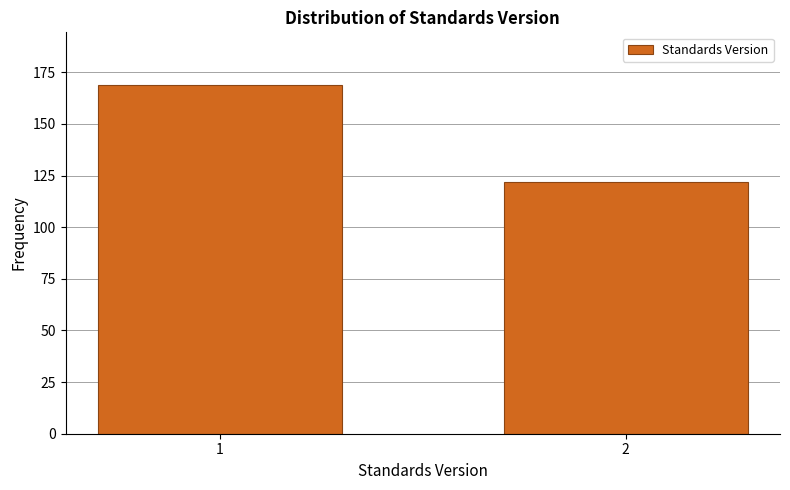

Reading left to right, transcribe all the data shown in this chart.

1=169	2=122